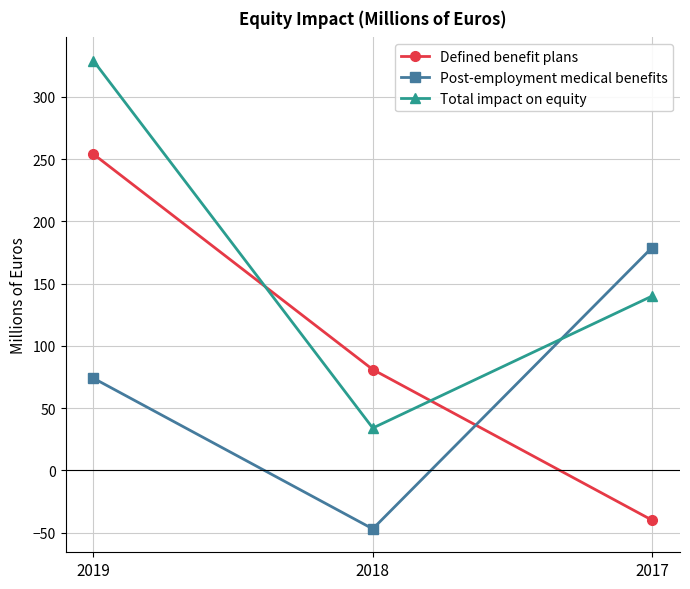

Reading left to right, extract all data points from this chart.

Defined benefit plans: 2019=254	2018=81	2017=-40
Post-employment medical benefits: 2019=74	2018=-47	2017=179
Total impact on equity: 2019=329	2018=34	2017=140